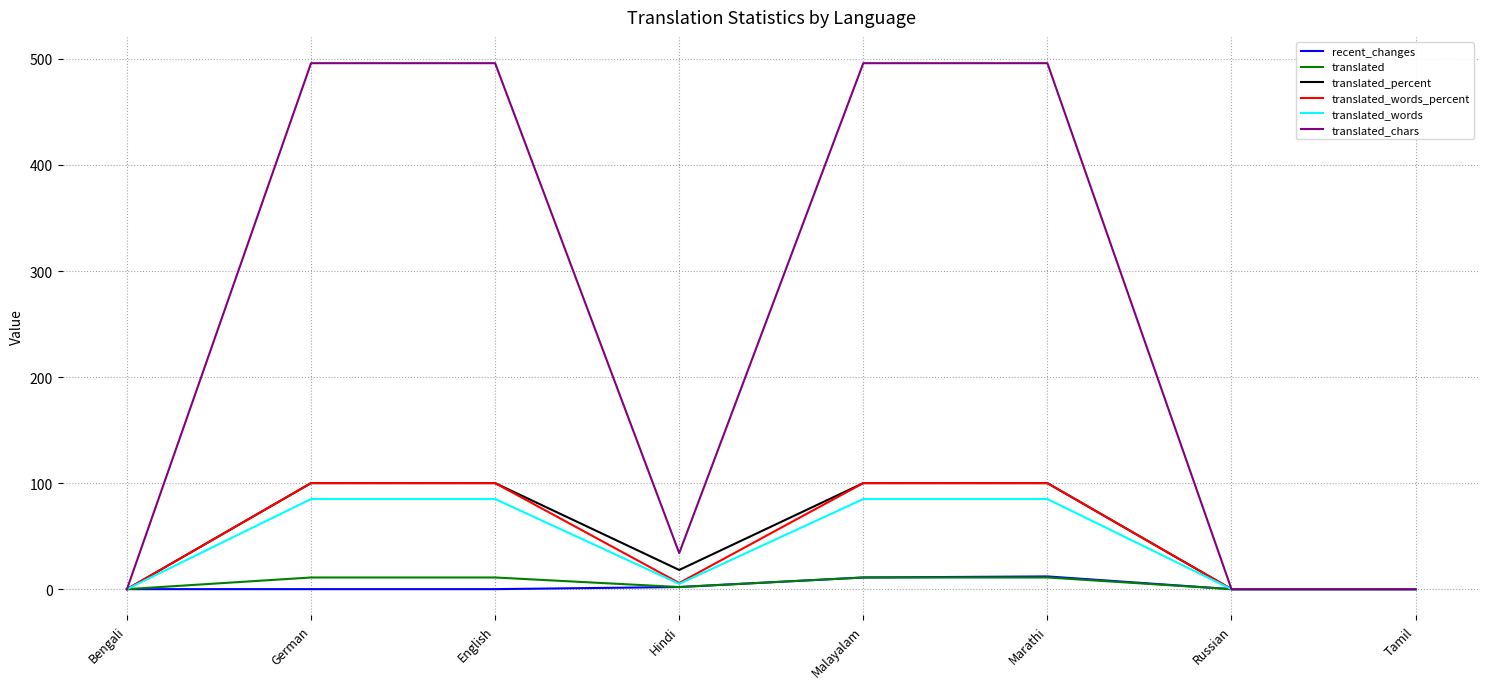

True or false: recent_changes has a value of 0.0 at Bengali.

True